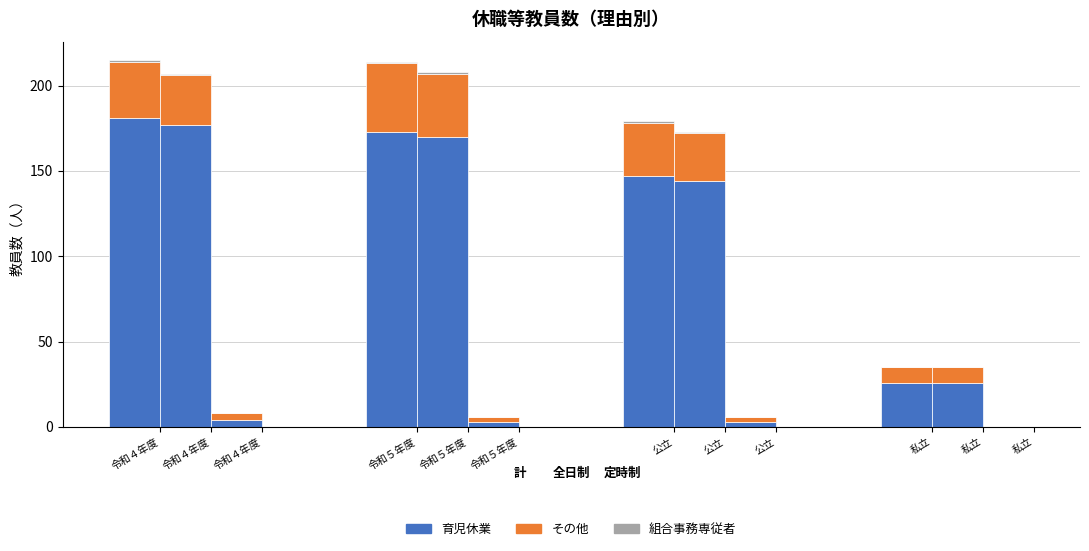

What is the difference between the 計_育児休業 values at 公立 and 令和４年度?

34